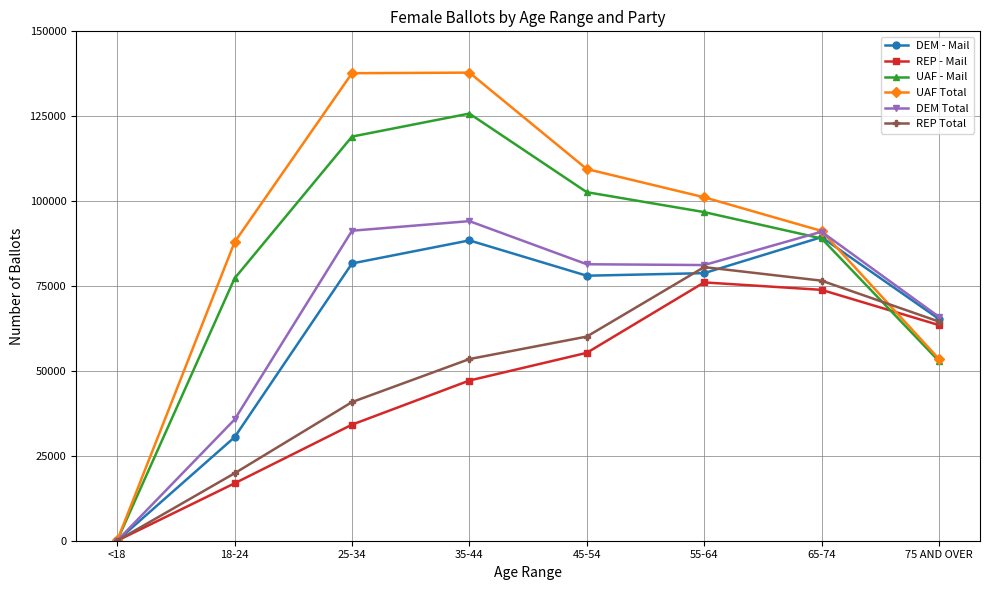

Count the number of categories in the chart.

8